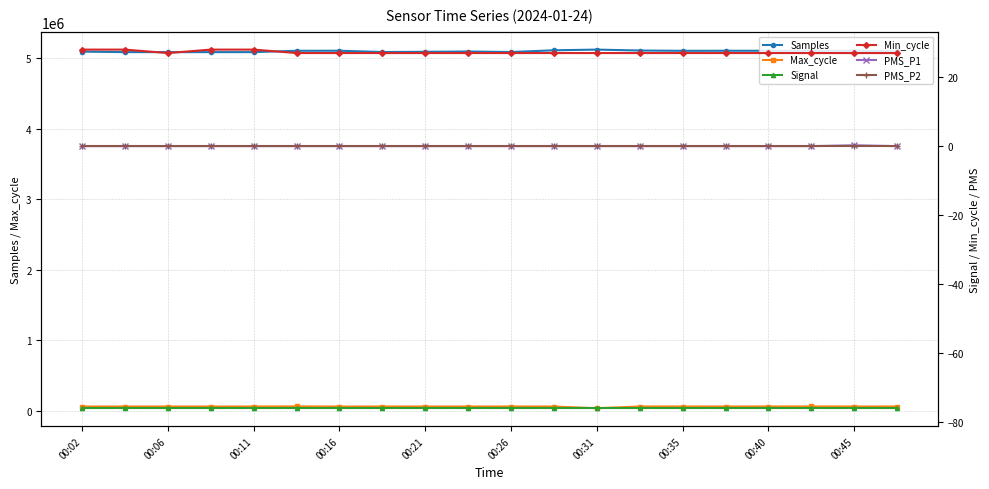

Does the chart have visible grid lines?

Yes